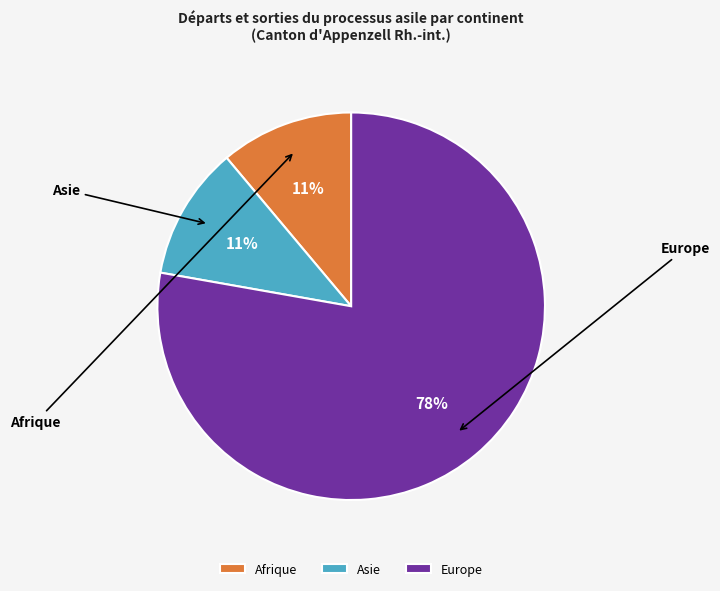

Which slice is the largest?

Europe